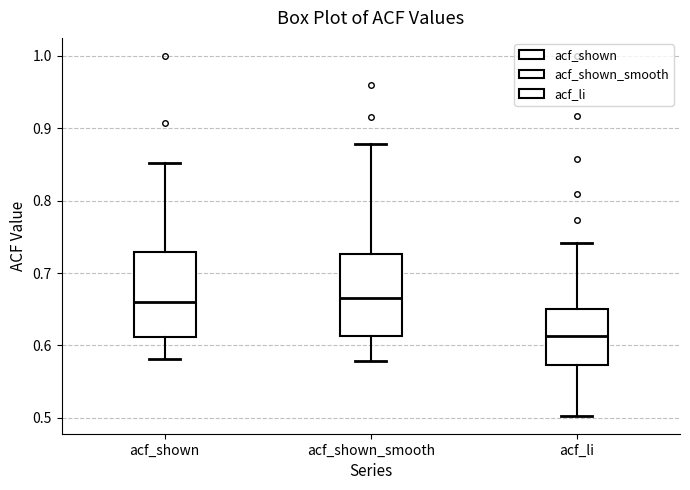

Which box's median line is the lowest?

acf_li